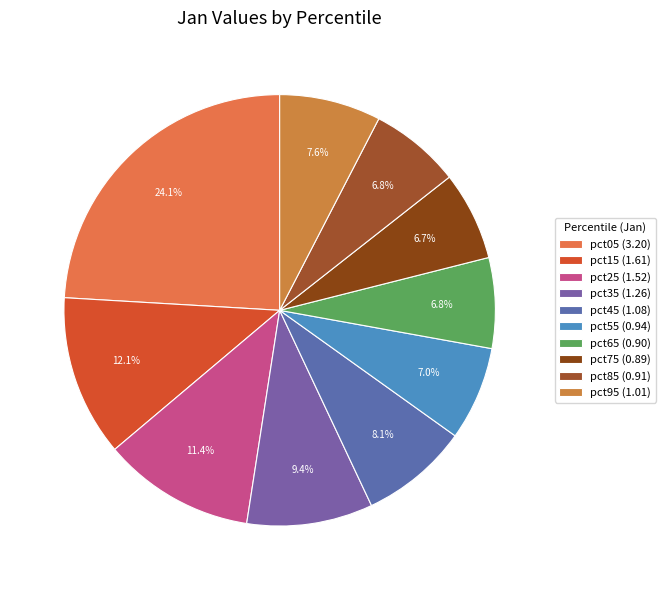

Is pct45 the majority of the pie?

No